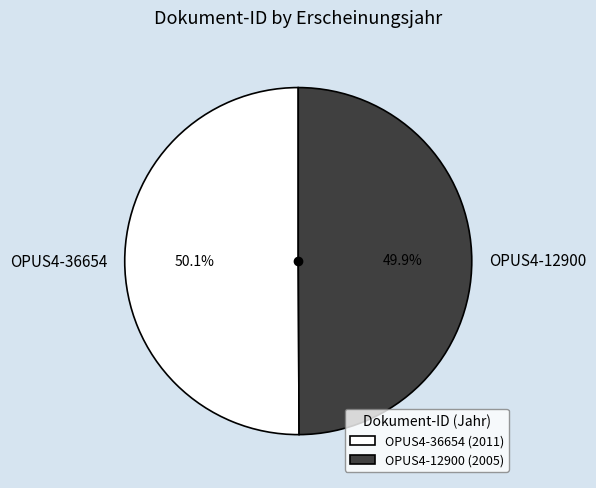

Combined, do OPUS4-36654 and OPUS4-12900 account for over 50%?

Yes